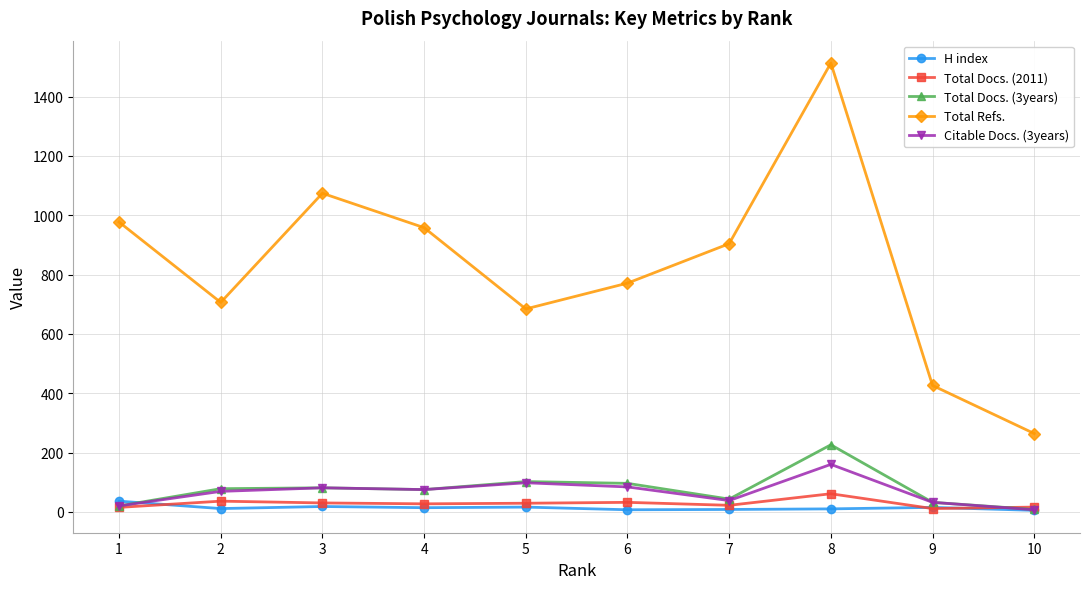

Which series has the largest total across all categories?

Total Refs.